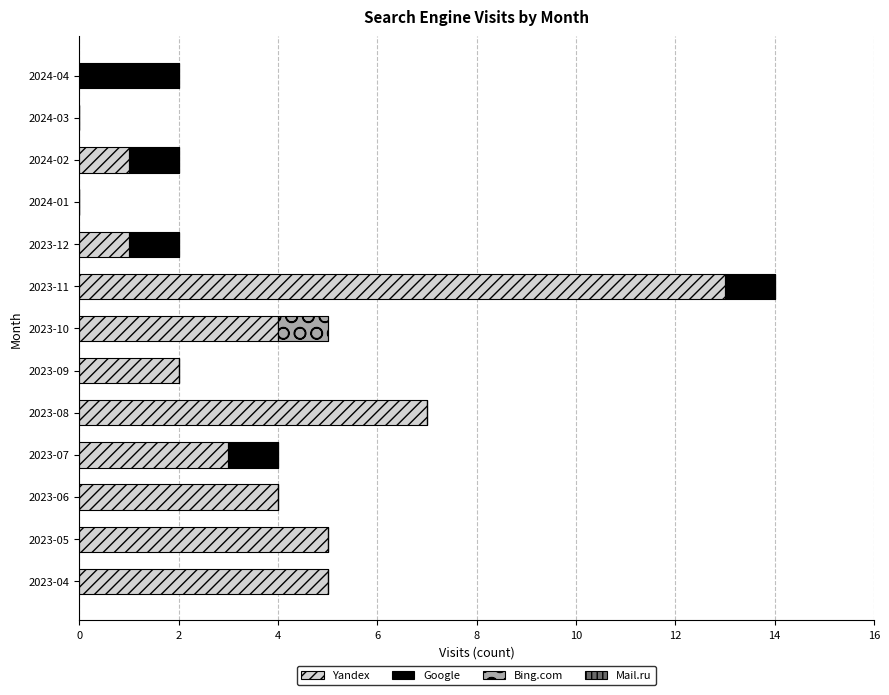

What is the highest value of the Yandex series?

13